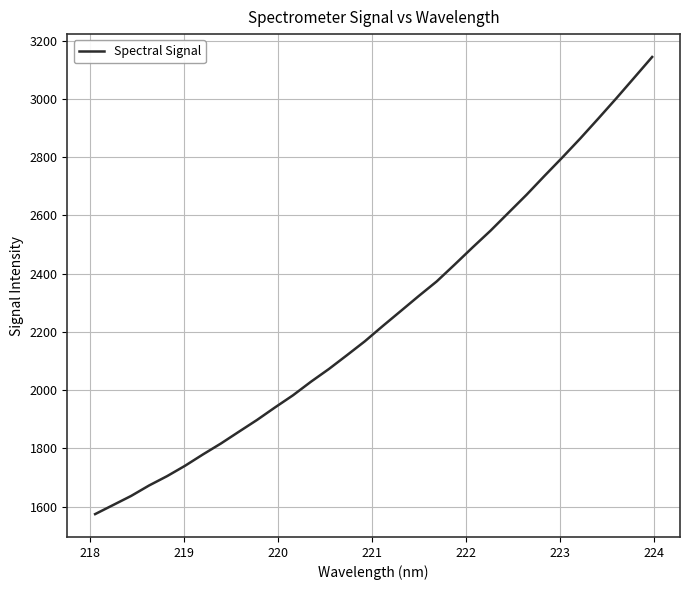

True or false: there are more than 1 points higher than both neighbors.

False